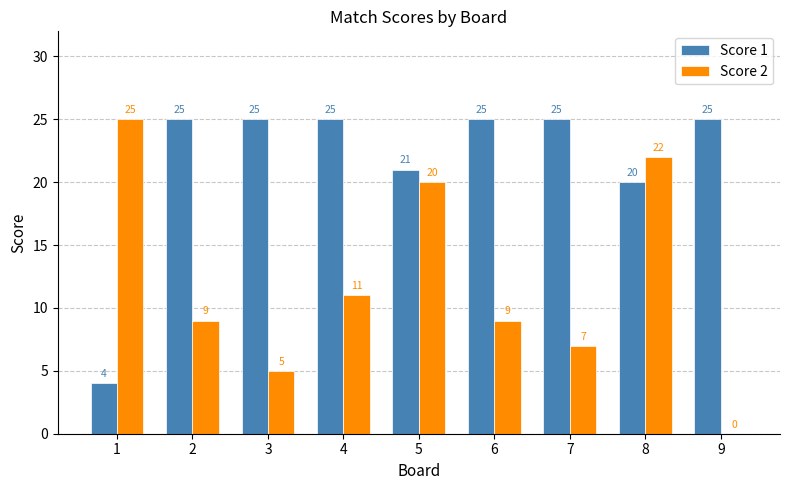

What is the sum of the Score 2 values at 5 and 6?

29